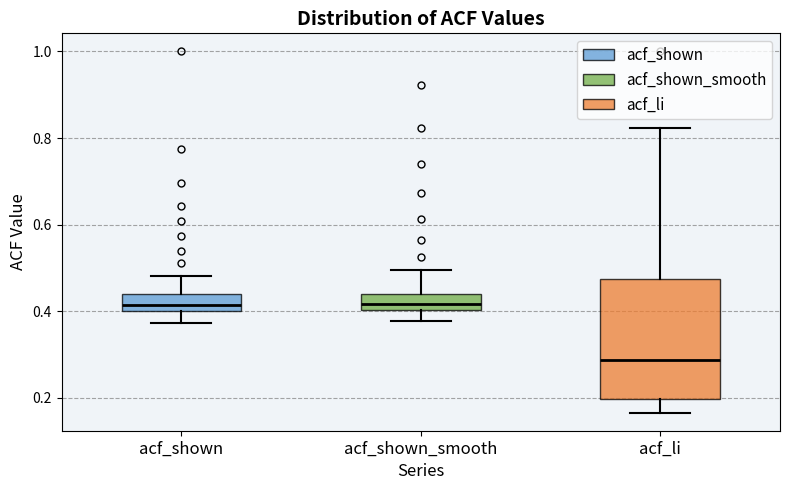

Which box is the tallest, from its lower edge to its upper edge?

acf_li